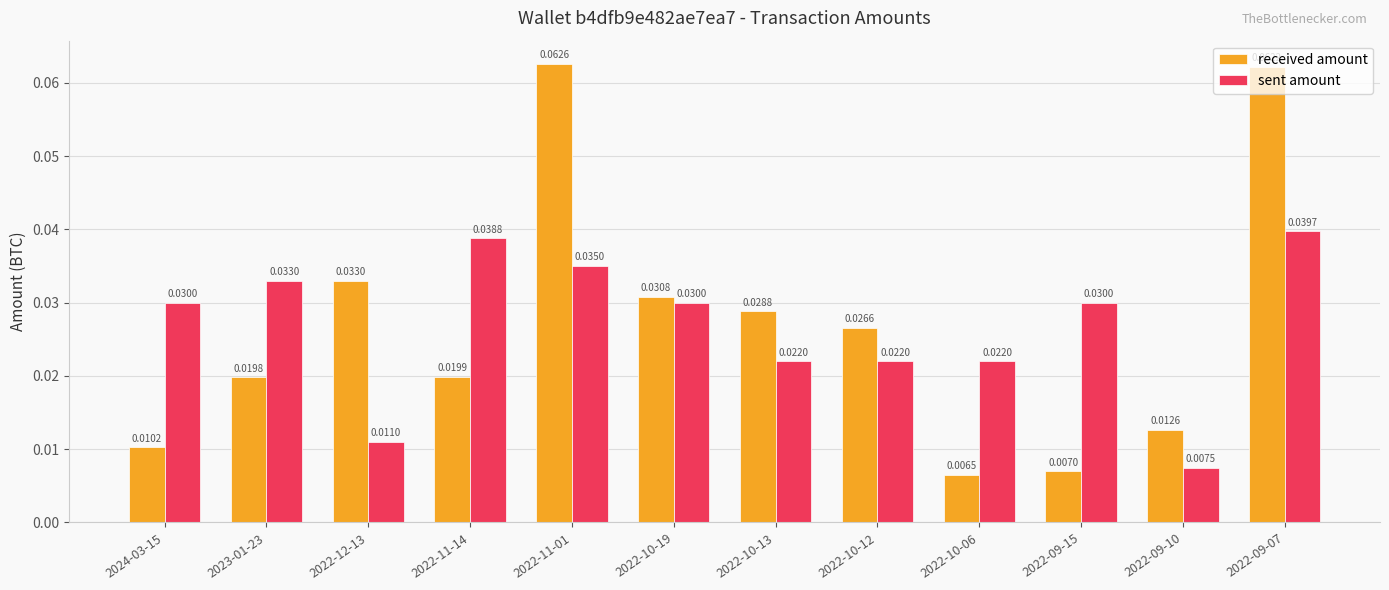

How many bars are there in each group?

2